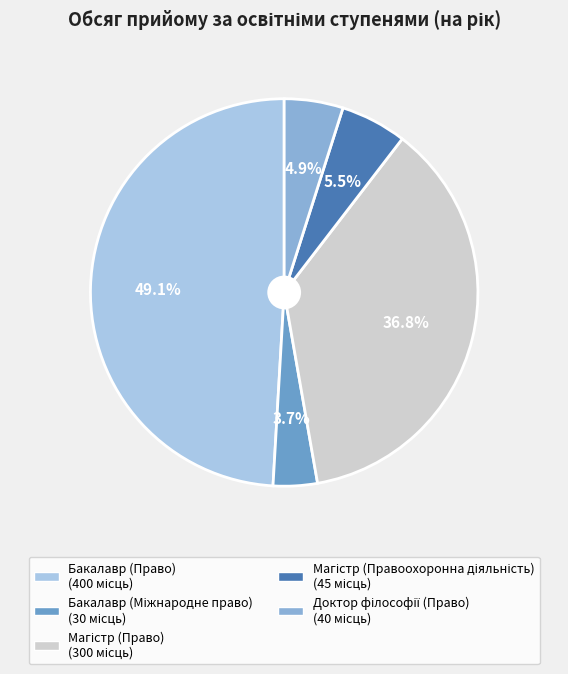

Count the number of slices in the pie.

5